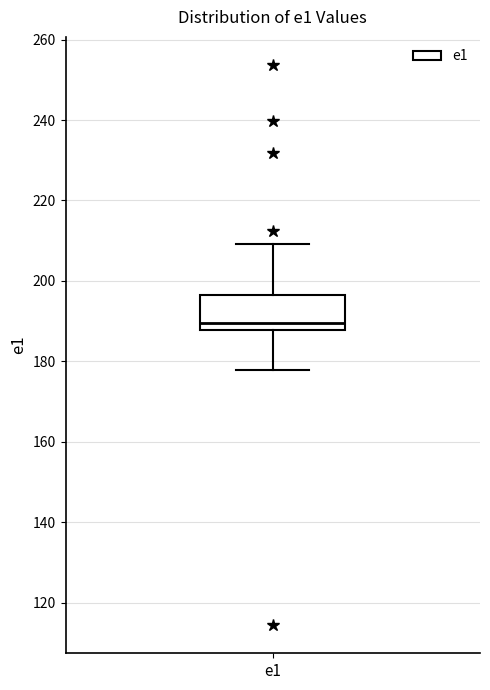

Transcribe this box plot: give where the median line is, the range the box spans, and where the two whiskers end, as read against the y-axis. The values are not printed on the chart, so give them approximately, as read against the axis.

median 190, box 188 to 196, whiskers 178 to 210